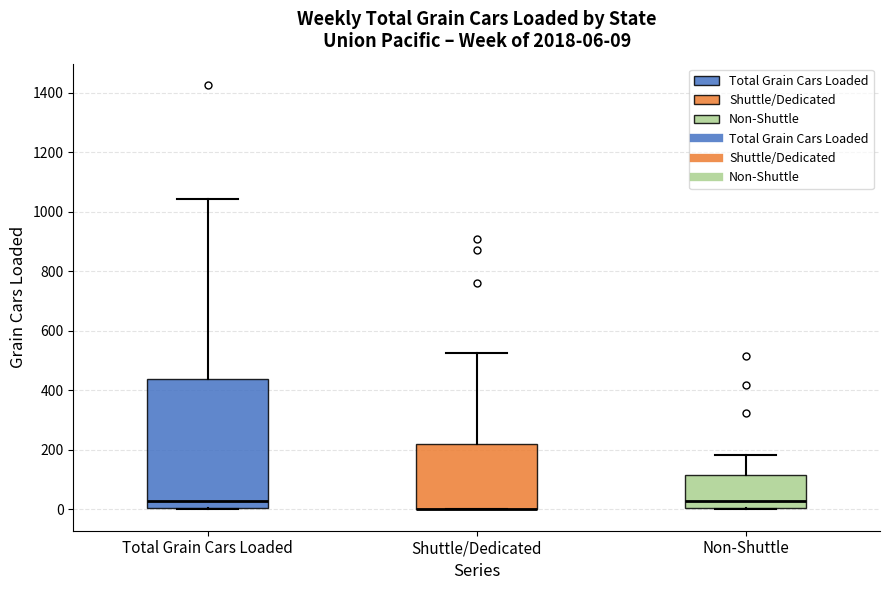

Which box is the tallest, from its lower edge to its upper edge?

Total Grain Cars Loaded